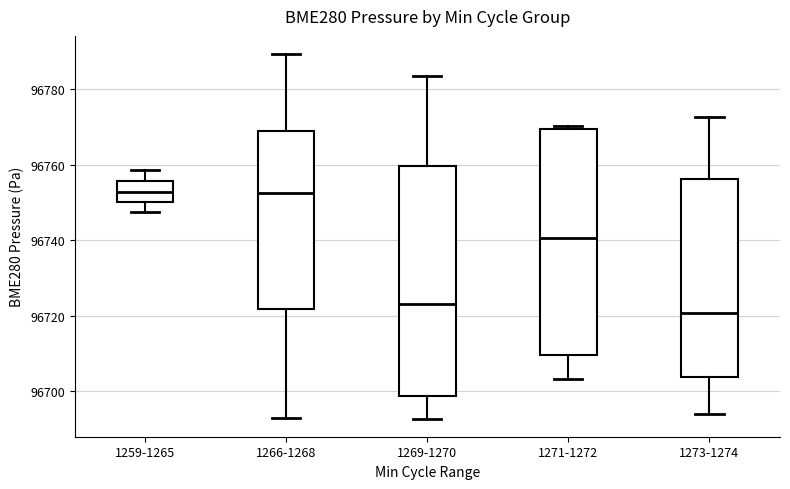

Reading left to right, read every box against the y-axis: the position of its median line, the range the box covers, and the ends of its whiskers. The values are not printed on the chart, so give them approximately, as read against the axis.

1259-1265: median 96752, box 96750 to 96756, whiskers 96748 to 96758
1266-1268: median 96752, box 96722 to 96768, whiskers 96692 to 96790
1269-1270: median 96724, box 96698 to 96760, whiskers 96692 to 96784
1271-1272: median 96740, box 96710 to 96770, whiskers 96704 to 96770 (just above the box's upper edge)
1273-1274: median 96720, box 96704 to 96756, whiskers 96694 to 96772